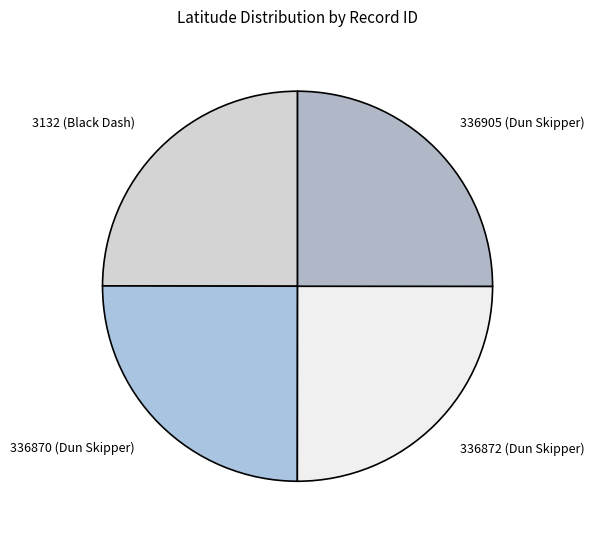

What is the ratio of the value at 336905 (Dun Skipper) to the value at 3132 (Black Dash)?

1.0